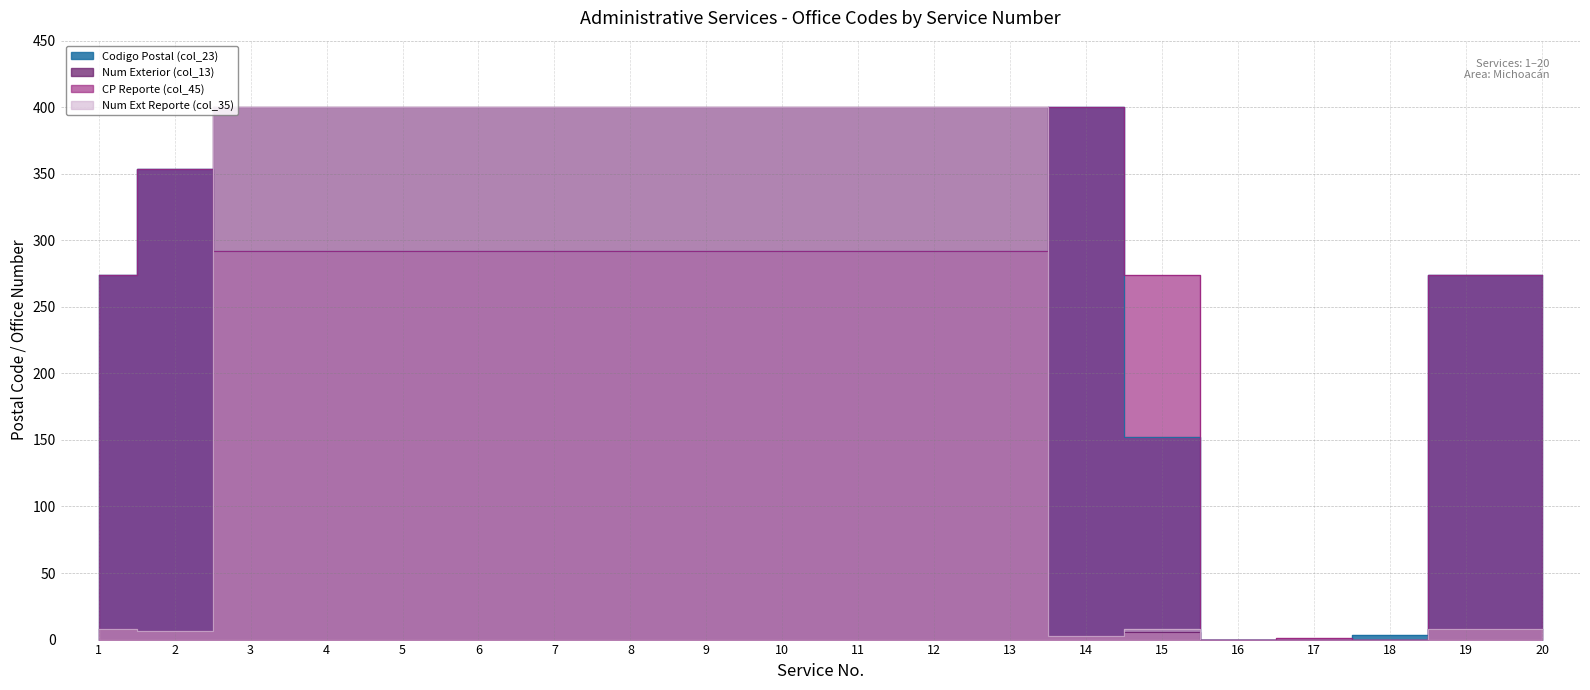

Between 10 and 15, which series saw the biggest shift?

Num Exterior (col_13)